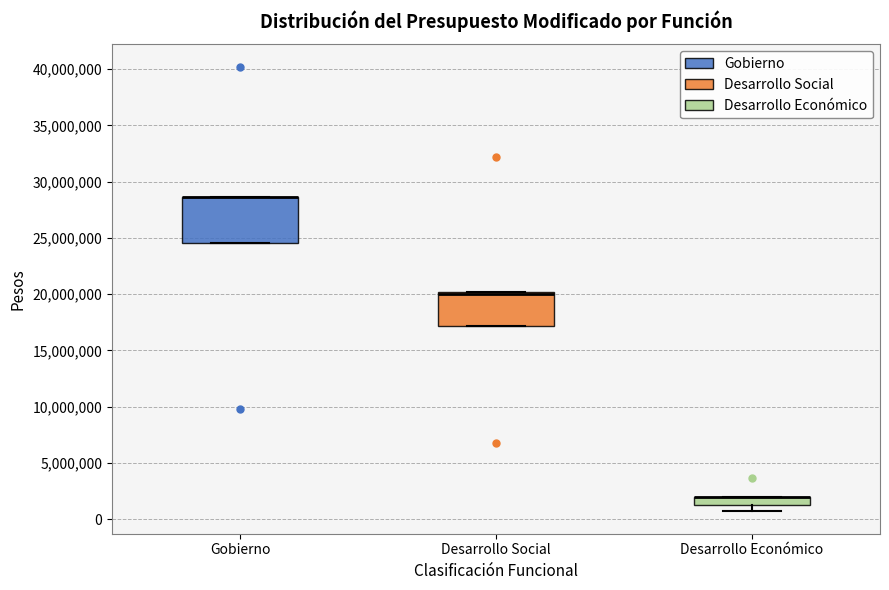

Where is the upper edge of the box for Gobierno on the y-axis? The values are not printed on the chart, so give them approximately, as read against the axis.

28500000